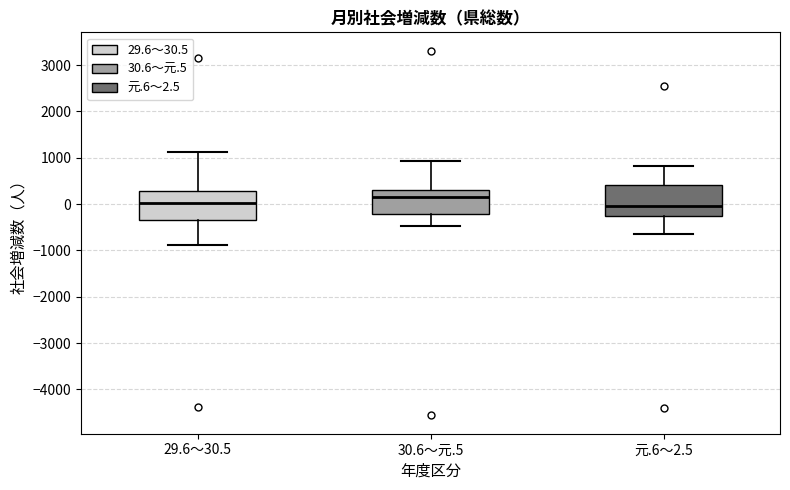

Which box's median line is the highest?

30.6～元.5